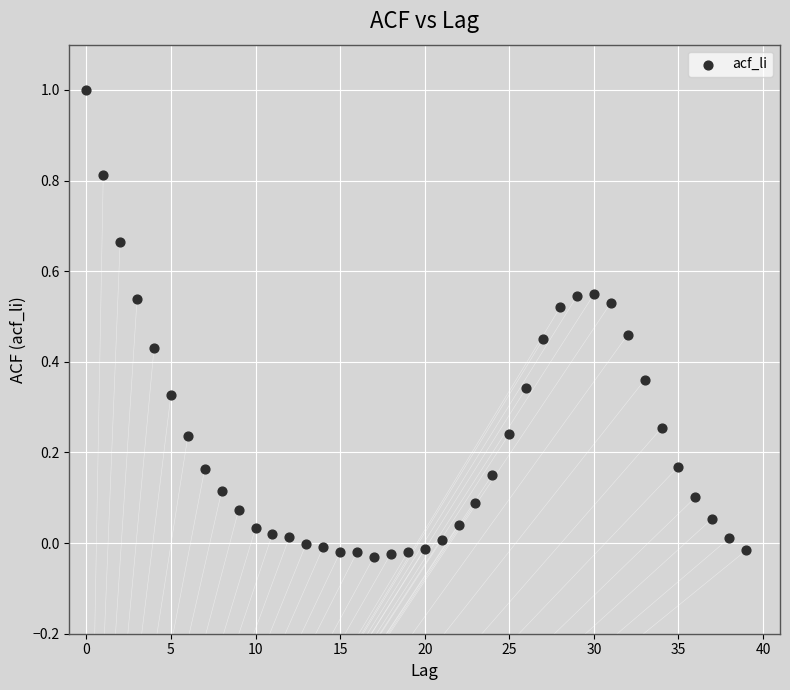

What is the range of Y values (max minus min)?

1.0